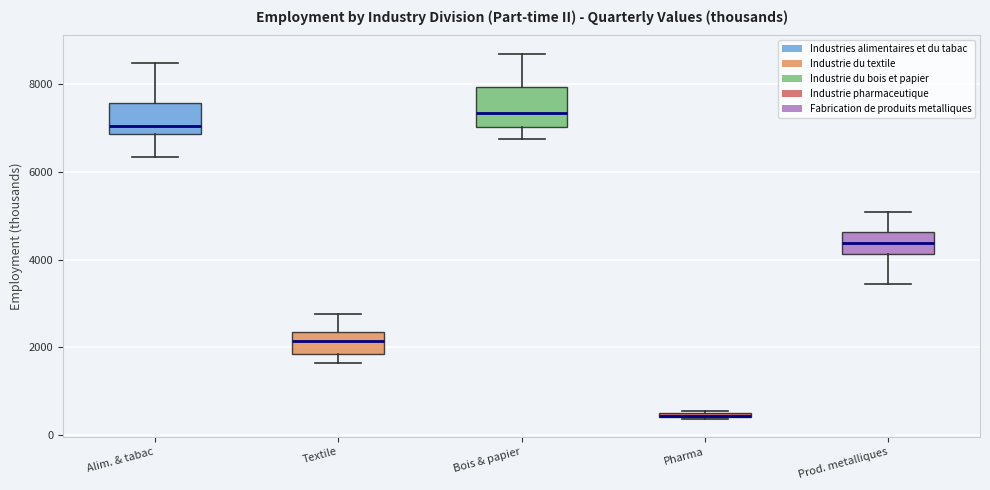

Where is the lower edge of the box for Bois & papier on the y-axis? The values are not printed on the chart, so give them approximately, as read against the axis.

7000